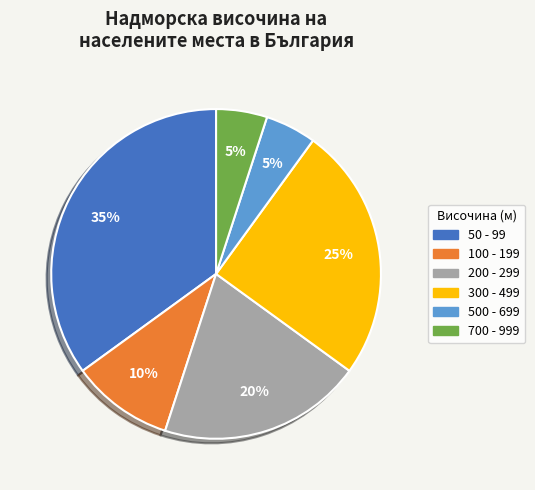

Do 500 - 699 and 100 - 199 together represent more than half of the pie?

No